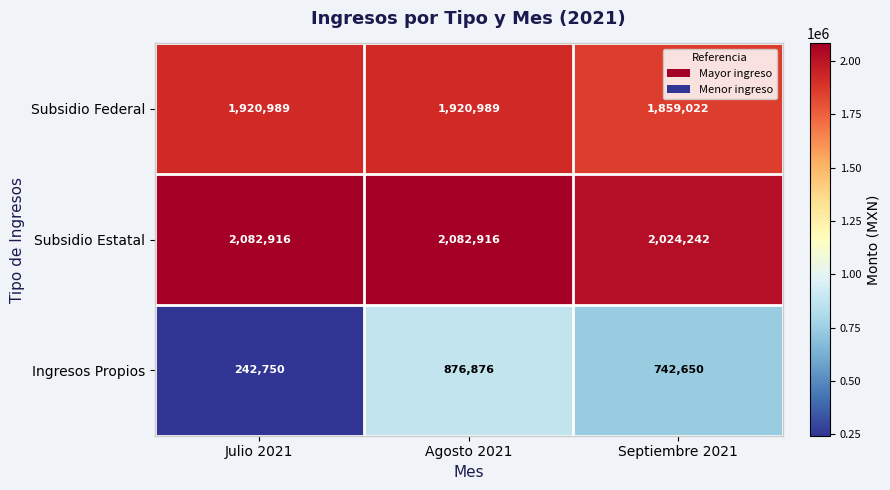

Which series changed the most between Agosto 2021 and Septiembre 2021?

Ingresos Propios